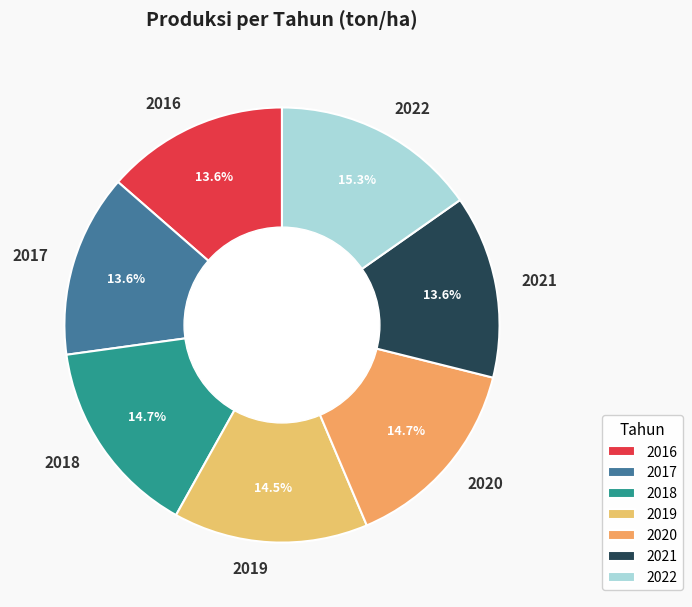

True or false: 2018 accounts for 15% of the total.

True